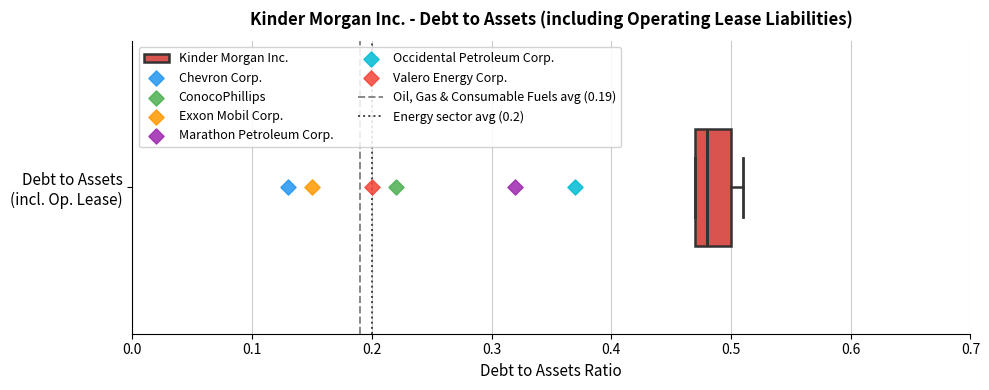

Read this box plot against the x-axis: the position of the median line, the range covered by the box, and the ends of both whiskers. The values are not printed on the chart, so give them approximately, as read against the axis.

median 0.48, box 0.47 to 0.50, whiskers 0.47 to 0.51